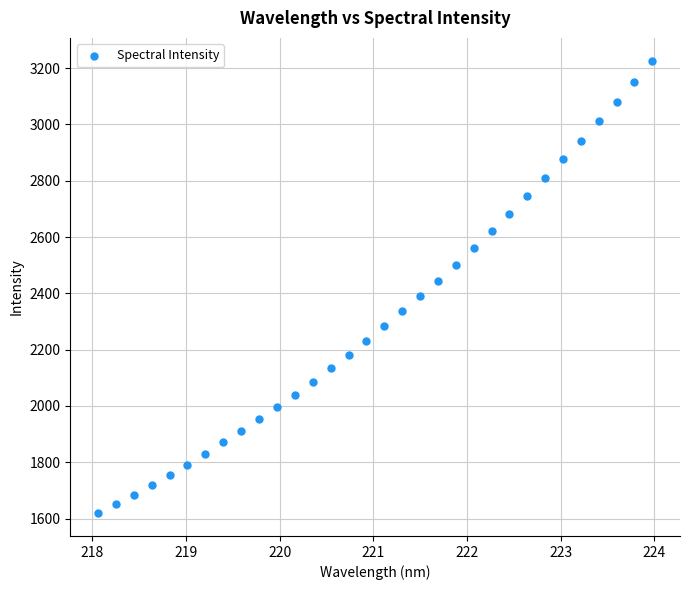

What is the range of Y values (max minus min)?

1608.4